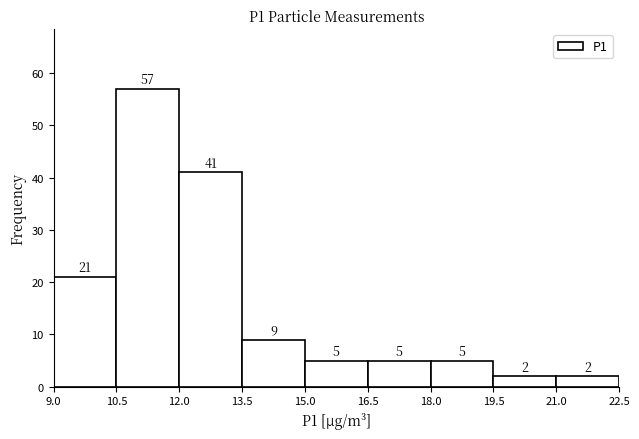

Reading left to right, list every bar in this chart as the range it spans on the x-axis followed by its height.

9.0 to 10.5: 21
10.5 to 12.0: 57
12.0 to 13.5: 41
13.5 to 15.0: 9
15.0 to 16.5: 5
16.5 to 18.0: 5
18.0 to 19.5: 5
19.5 to 21.0: 2
21.0 to 22.5: 2